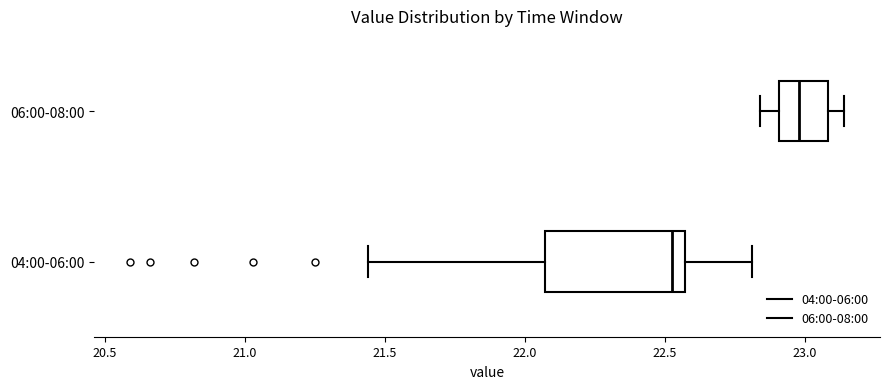

Reading bottom to top, read every box against the x-axis: the position of its median line, the range the box covers, and the ends of its whiskers. The values are not printed on the chart, so give them approximately, as read against the axis.

04:00-06:00: median 22.55 (just left of the box's right edge), box 22.05 to 22.55, whiskers 21.45 to 22.80
06:00-08:00: median 23.00, box 22.90 to 23.10, whiskers 22.85 to 23.15